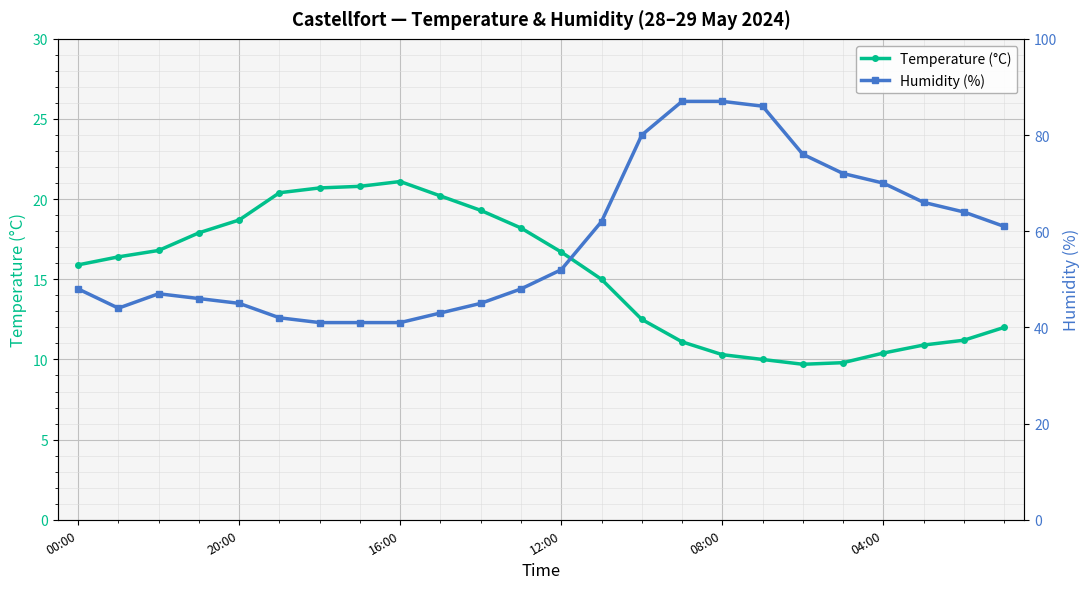

True or false: Humidity (%) has more than 0 points higher than both neighbors.

True